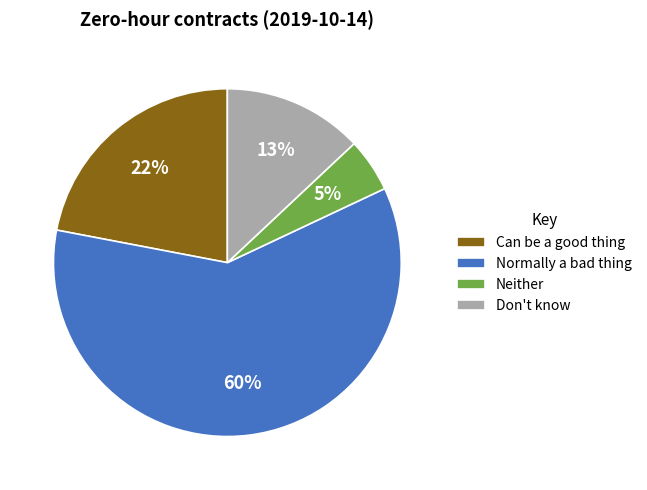

Which has a higher value, Neither or Can be a good thing?

Can be a good thing